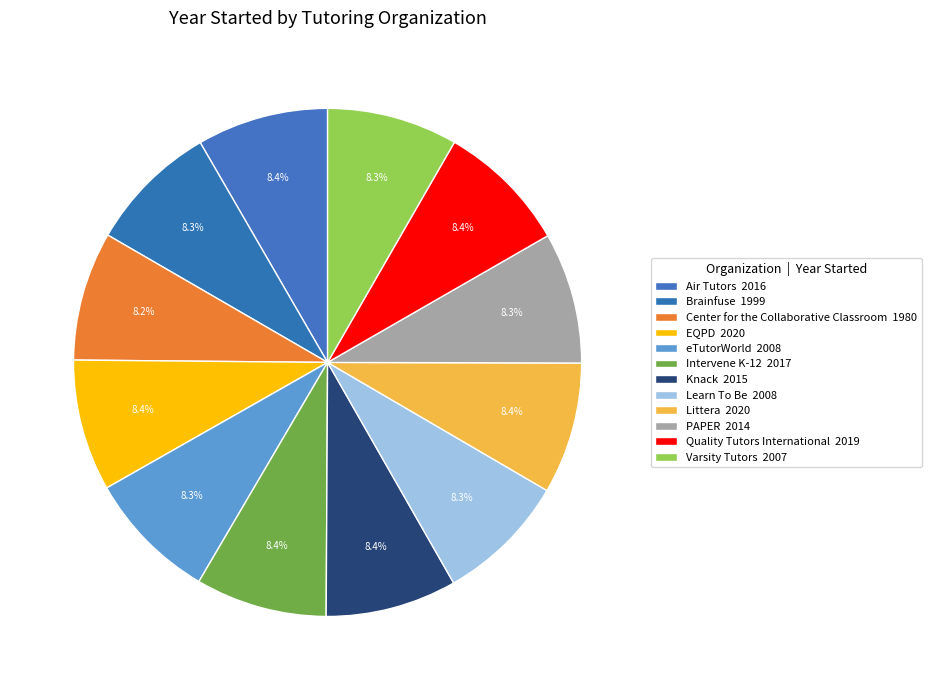

Is there any slice that represents more than half of the pie?

No